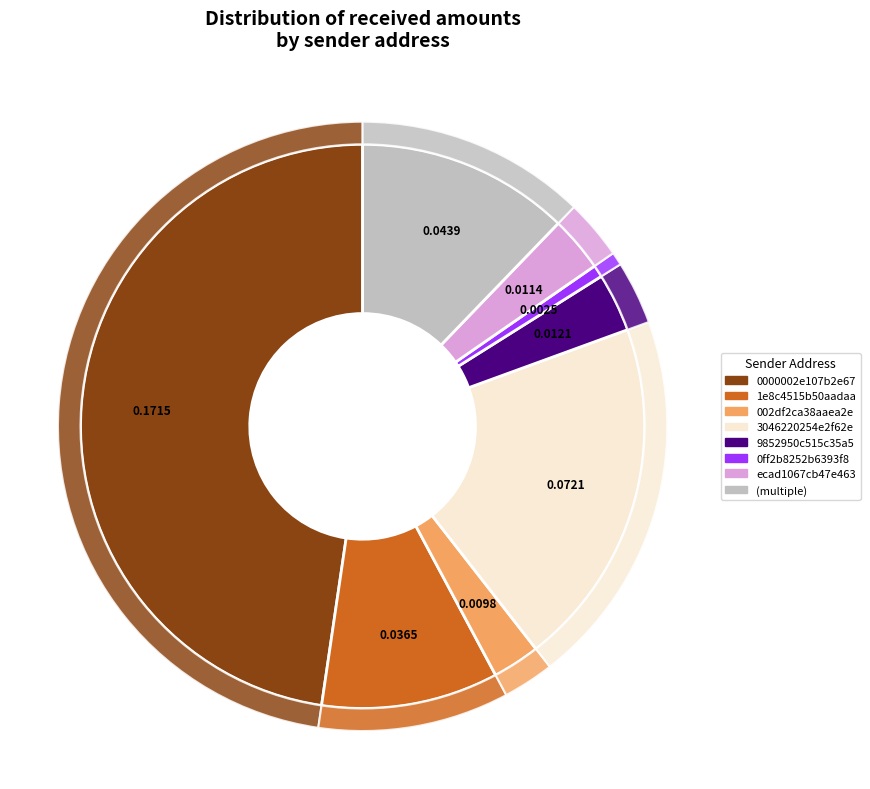

Does 002df2ca38aaea2e account for over 50% of the chart?

No